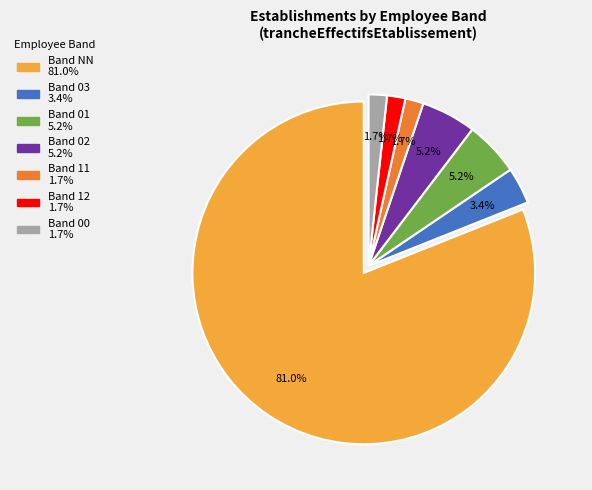

Does any single category account for the majority?

Yes